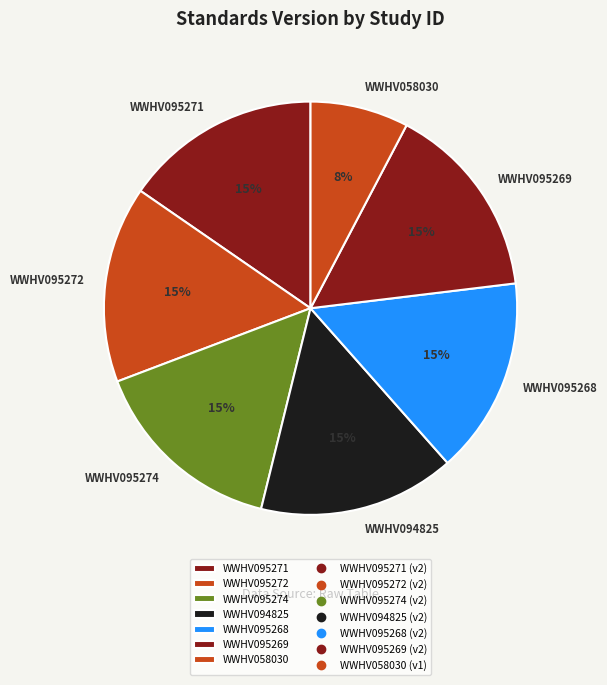

To the nearest percent, what is the combined percentage of WWHV095272 and WWHV095268?

31%